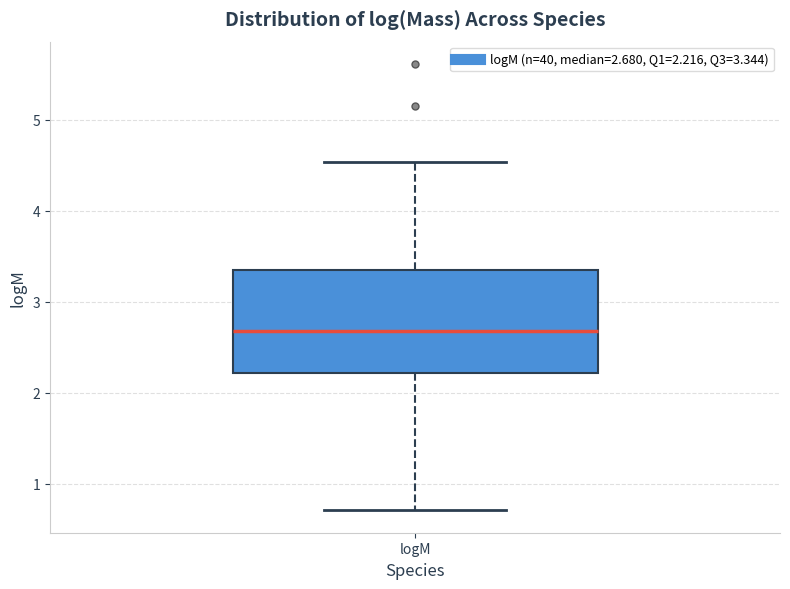

Where does the median line of the box for logM sit on the y-axis? The values are not printed on the chart, so give them approximately, as read against the axis.

2.7